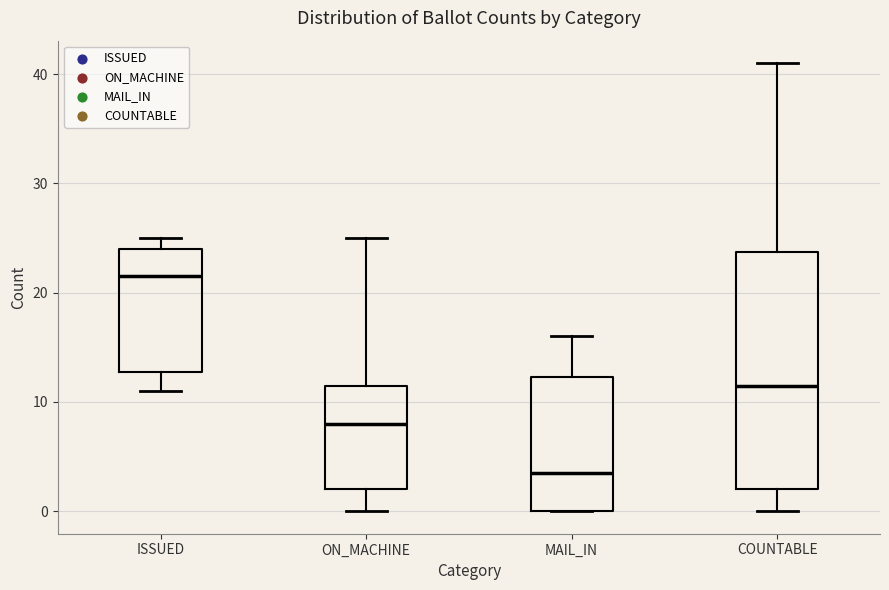

Reading left to right, transcribe this box plot: for each box, give where its median line is, the range the box spans, and where its two whiskers end, as read against the y-axis. The values are not printed on the chart, so give them approximately, as read against the axis.

ISSUED: median 22, box 13 to 24, whiskers 11 to 25
ON_MACHINE: median 8, box 2 to 12, whiskers 0 to 25
MAIL_IN: median 4, box 0 to 12, whiskers 0 to 16
COUNTABLE: median 12, box 2 to 24, whiskers 0 to 41